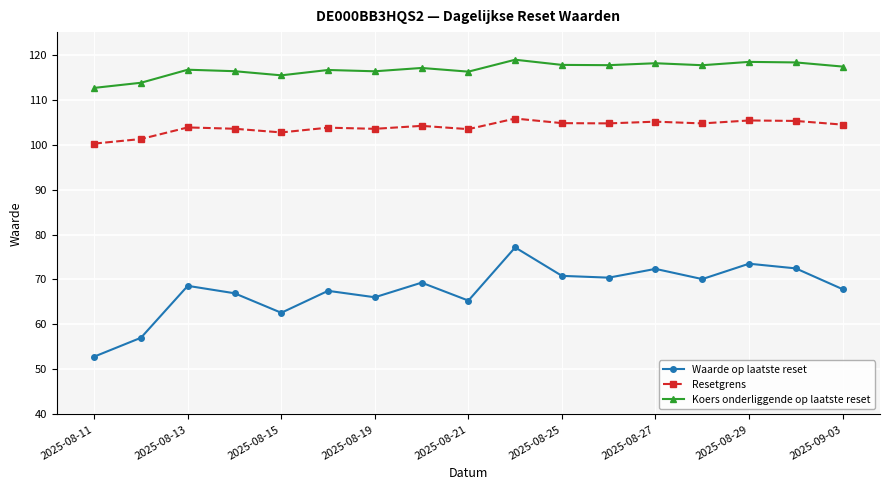

What is the value of the Waarde op laatste reset point at the 3rd from the left?

68.6